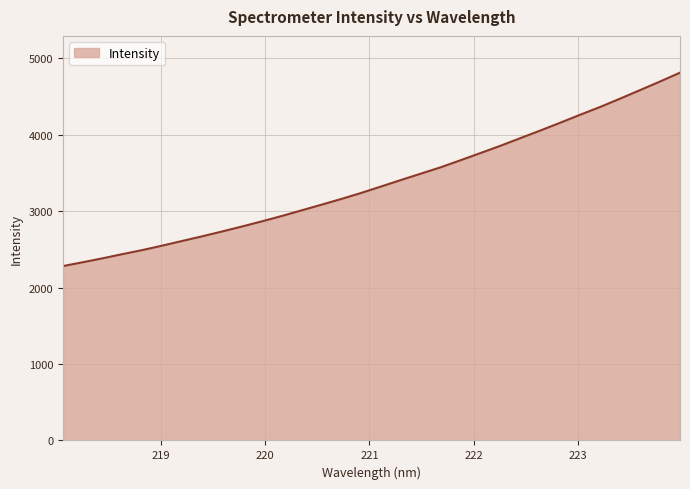

What is the maximum value shown in the chart?

4812.3